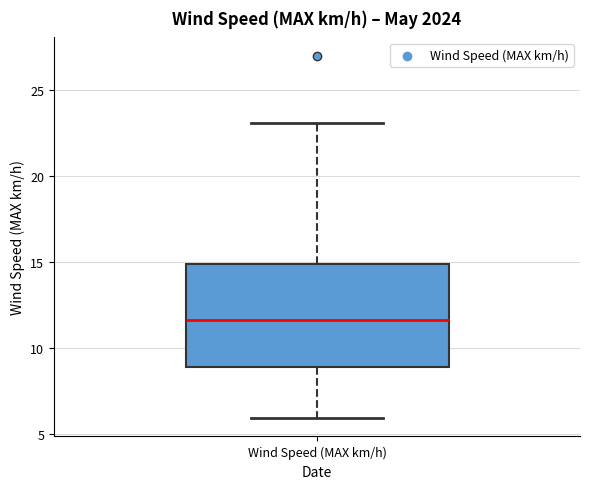

Where does the lower whisker of the box for Wind Speed (MAX km/h) end on the y-axis? The values are not printed on the chart, so give them approximately, as read against the axis.

6.0